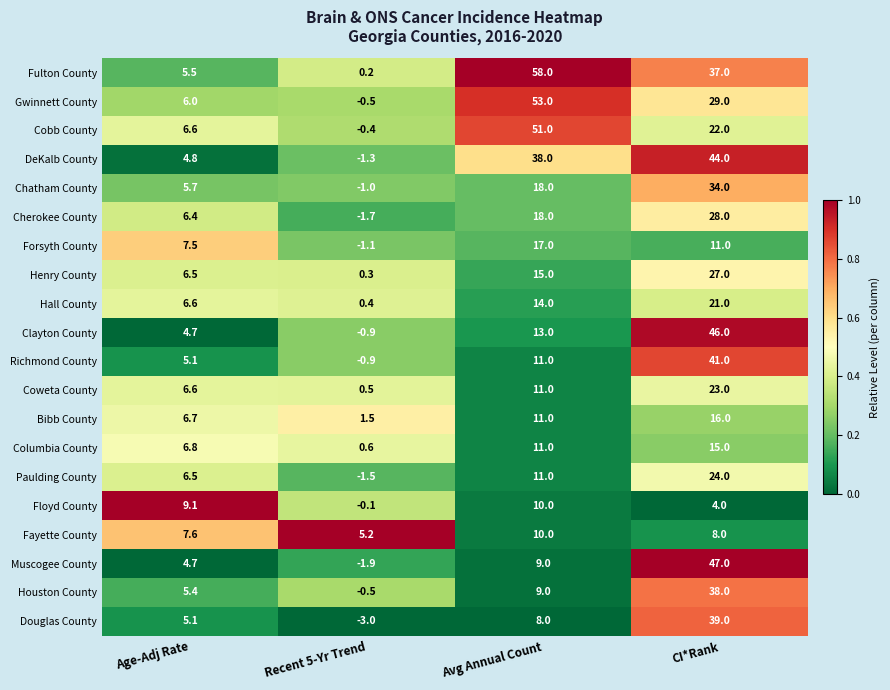

What is the approximate value of Cobb County at Age-Adj Rate?

6.6